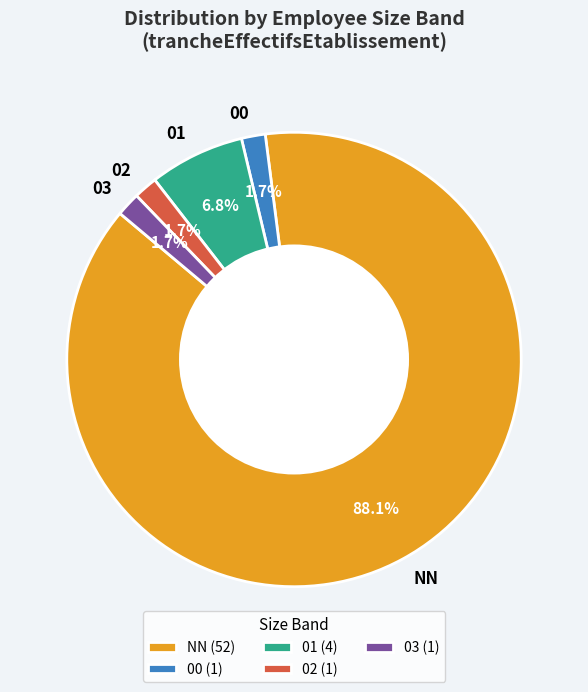

To the nearest percent, what is the combined percentage of 02 and NN?

90%